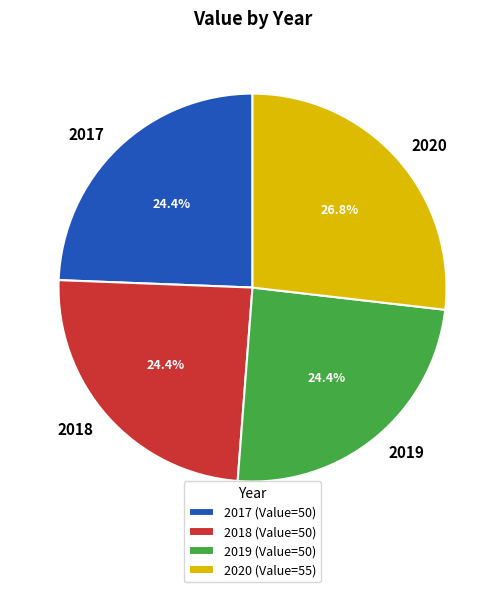

Is 2017 the majority of the pie?

No